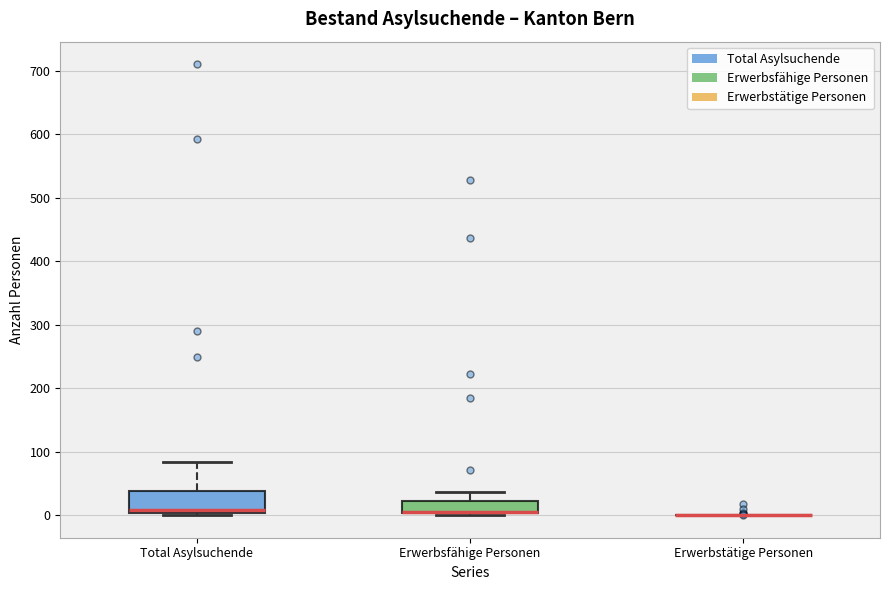

Reading left to right, transcribe this box plot: for each box, give where its median line is, the range the box spans, and where its two whiskers end, as read against the y-axis. The values are not printed on the chart, so give them approximately, as read against the axis.

Total Asylsuchende: median 10, box 0 to 40, whiskers 0 to 80
Erwerbsfähige Personen: median 10 (drawn on the box's lower edge), box 0 to 20, whiskers 0 to 40
Erwerbstätige Personen: box collapsed to a line at 0, whiskers 0 to 0